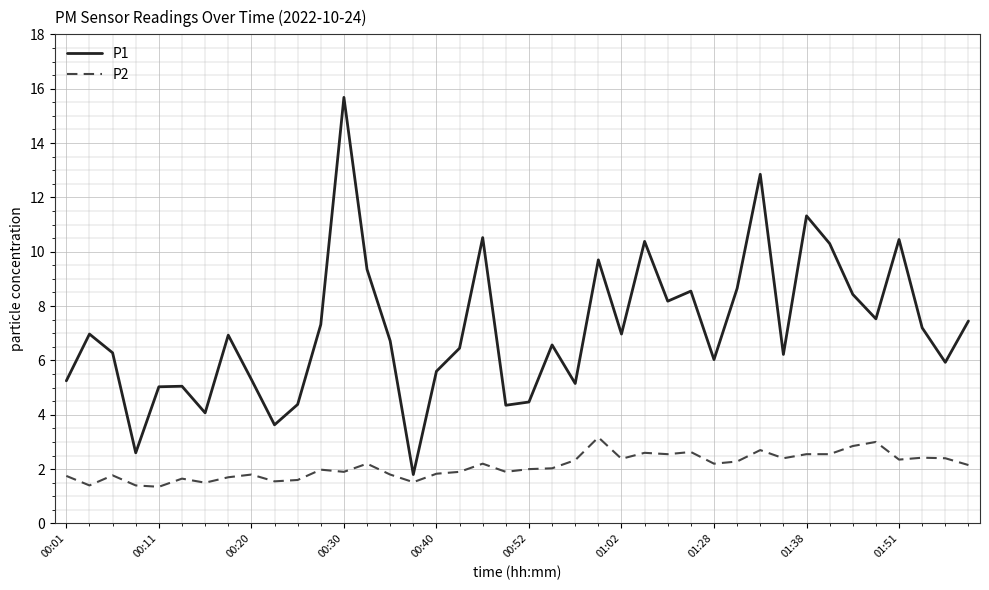

Which series has the widest spread of values?

P1